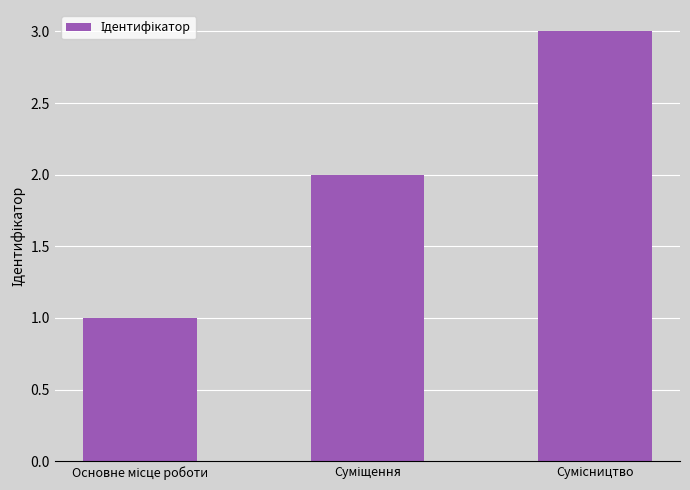

How many values are between 1 and 3?

3